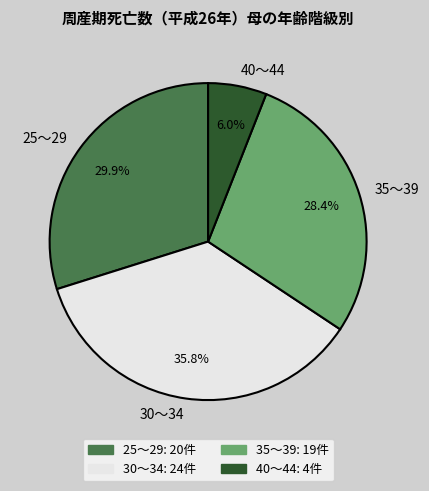

How many segments does this pie chart have?

4